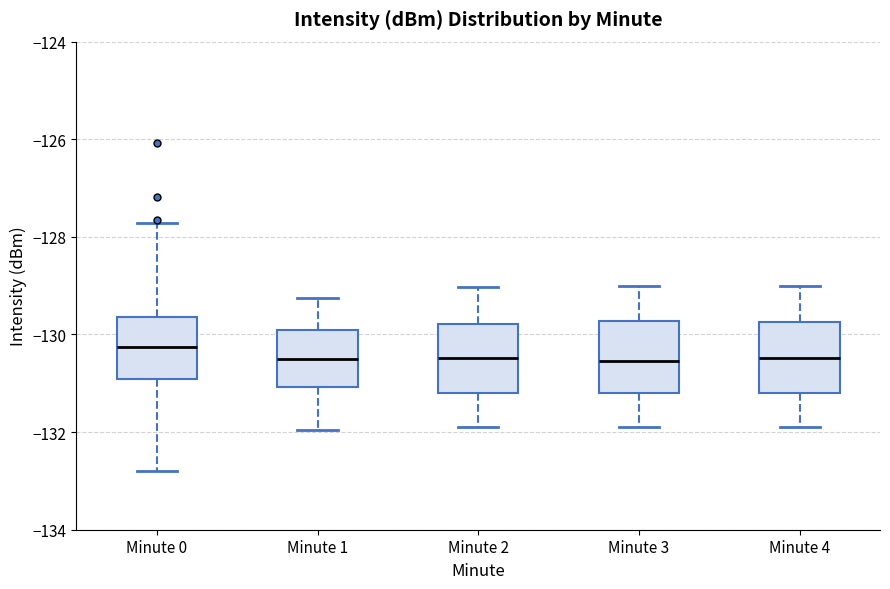

Reading left to right, transcribe this box plot: for each box, give where its median line is, the range the box spans, and where its two whiskers end, as read against the y-axis. The values are not printed on the chart, so give them approximately, as read against the axis.

Minute 0: median -130.2, box -131.0 to -129.6, whiskers -132.8 to -127.8
Minute 1: median -130.6, box -131.0 to -130.0, whiskers -132.0 to -129.2
Minute 2: median -130.4, box -131.2 to -129.8, whiskers -131.8 to -129.0
Minute 3: median -130.6, box -131.2 to -129.8, whiskers -131.8 to -129.0
Minute 4: median -130.4, box -131.2 to -129.8, whiskers -131.8 to -129.0